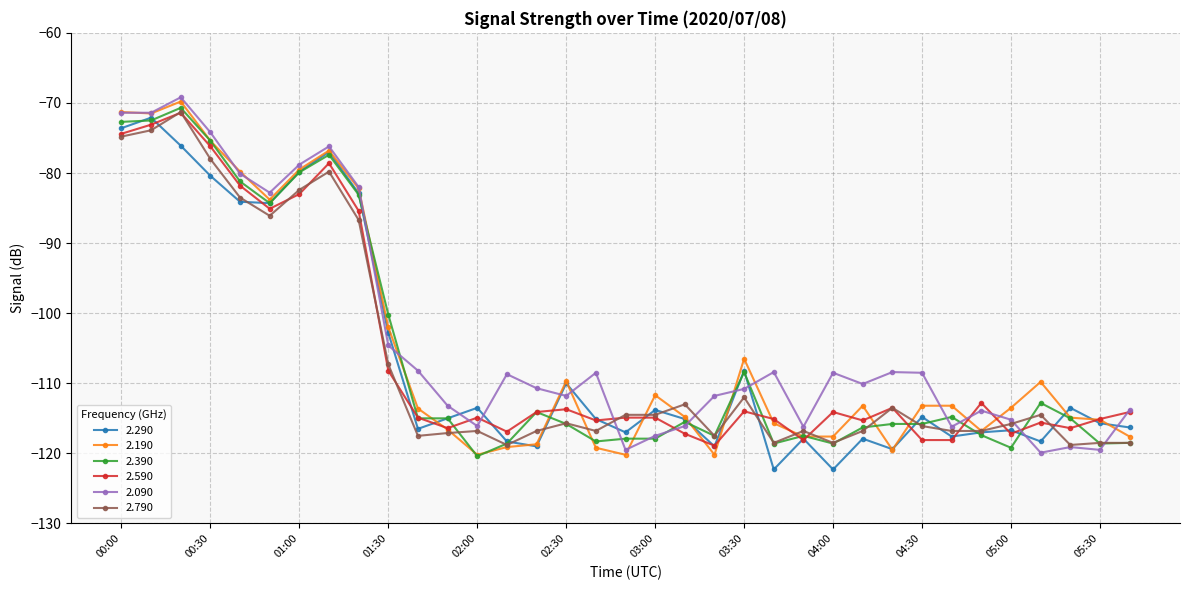

Which series has the largest total across all categories?

2.090